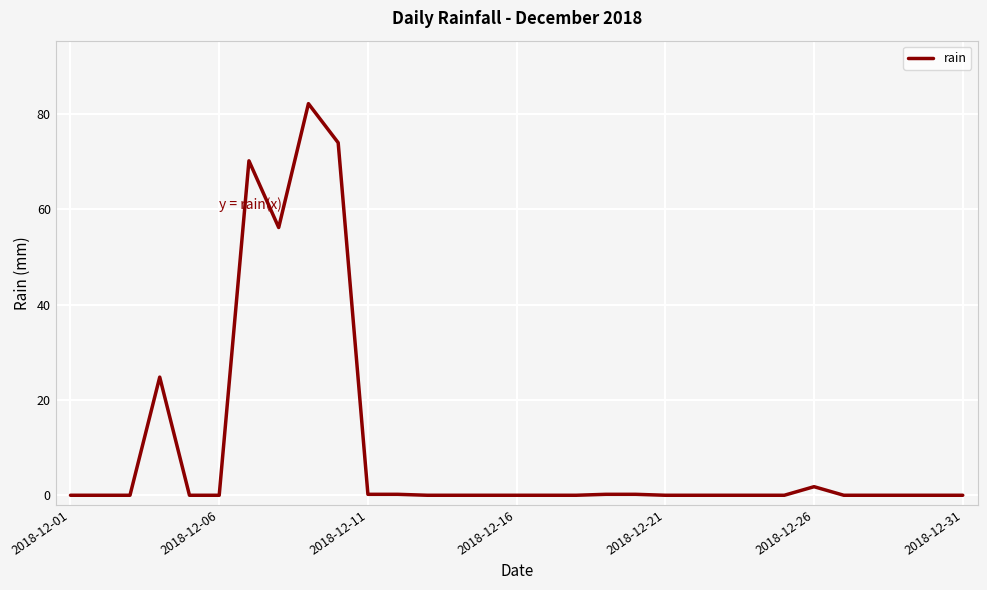

What is the greatest value displayed?

82.2